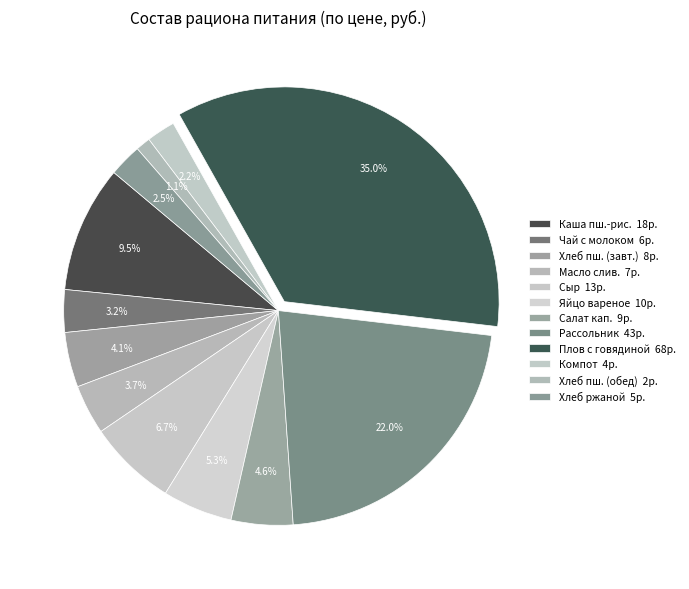

Which slice is the smallest?

Хлеб пшеничный (обед)